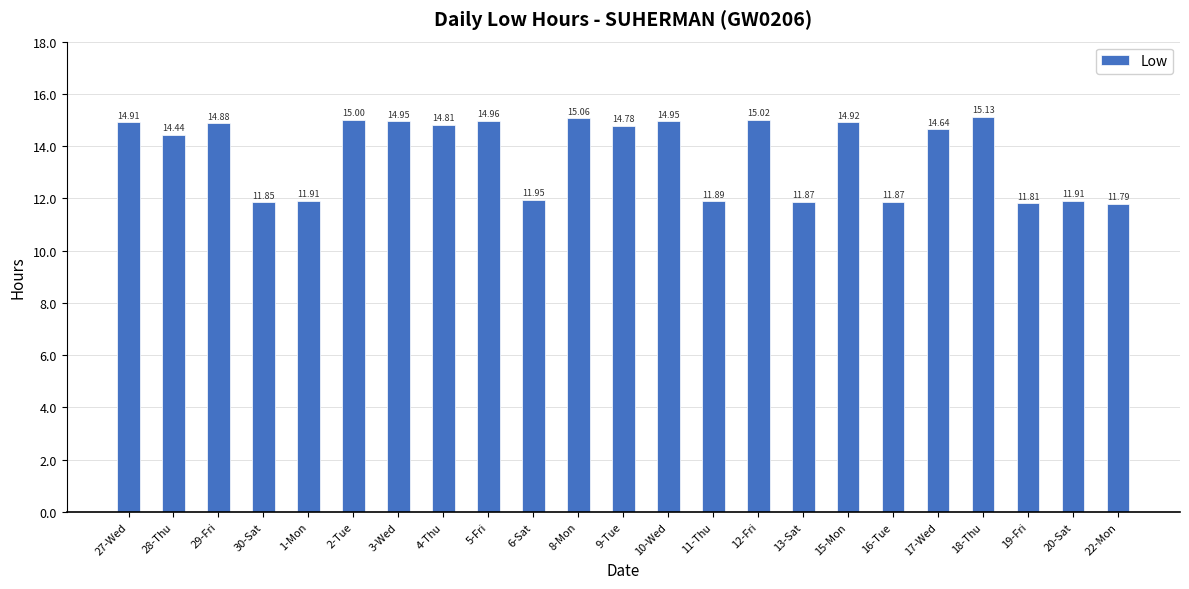

What is the label of the 11th bar from the right?

10-Wed